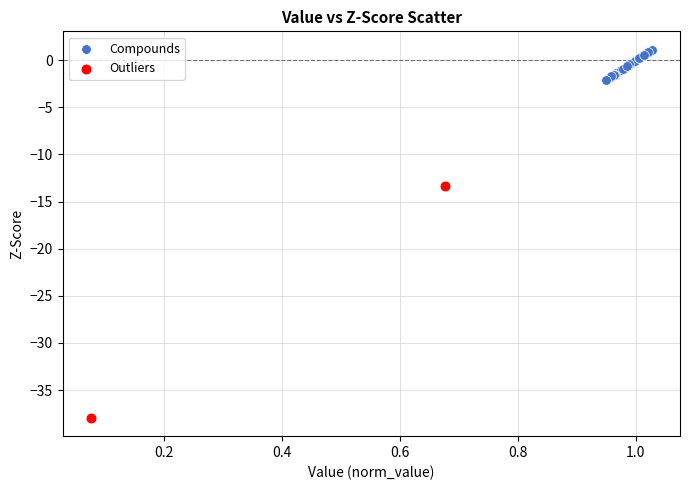

What are all the series names shown in the legend?

Compounds, Outliers